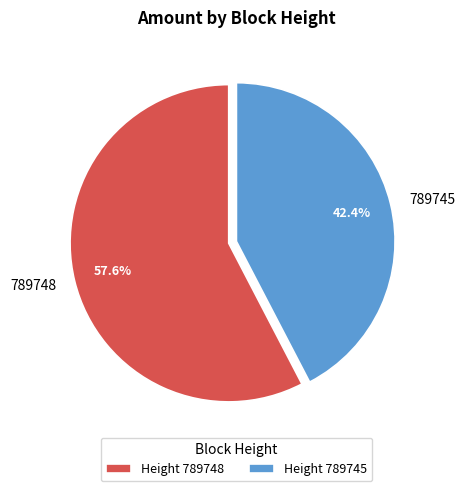

How much of the chart is everything except 789745?

57.6%